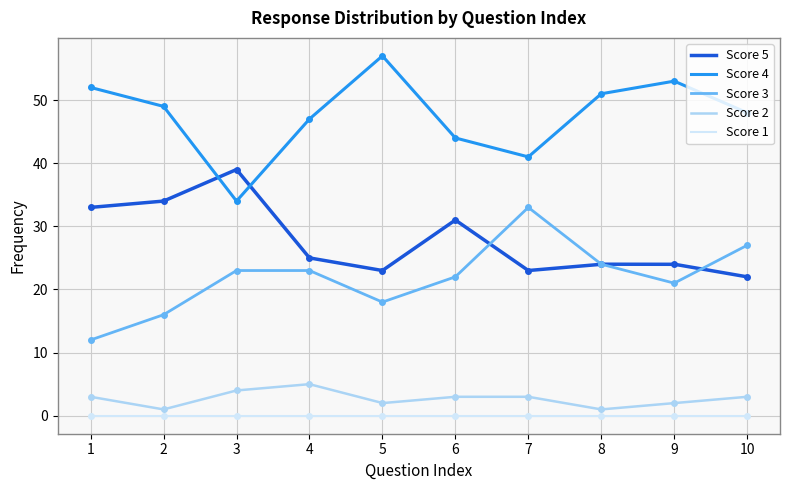

What is the maximum value shown in the chart?

57